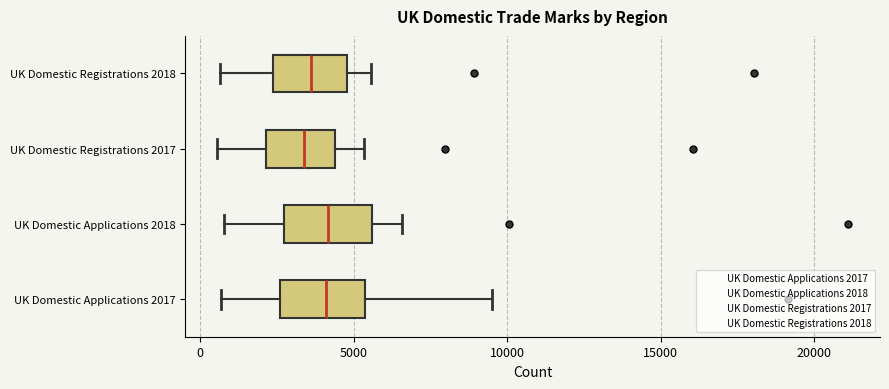

Where does the right whisker of the box for UK Domestic Registrations 2017 end on the x-axis? The values are not printed on the chart, so give them approximately, as read against the axis.

5500